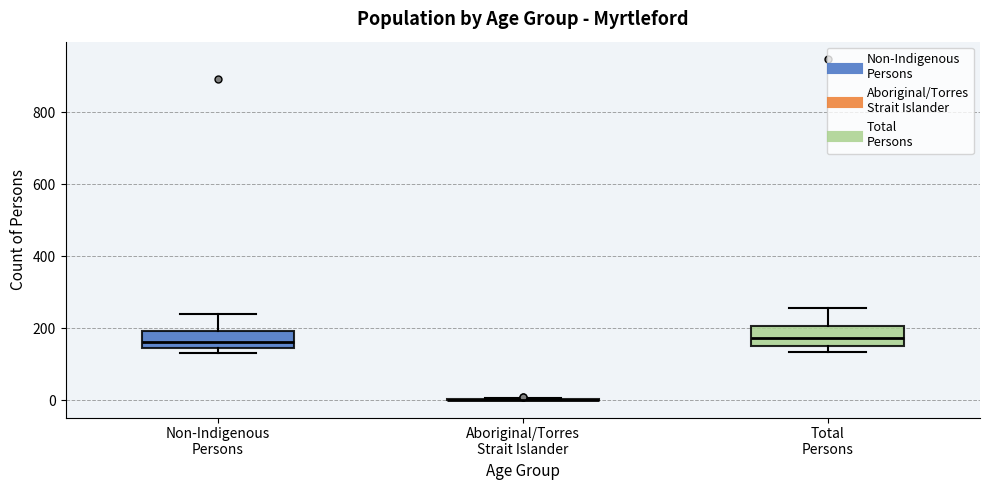

Reading left to right, read every box against the y-axis: the position of its median line, the range the box covers, and the ends of its whiskers. The values are not printed on the chart, so give them approximately, as read against the axis.

Non-Indigenous Persons: median 160, box 140 to 200, whiskers 140 (just below the box's lower edge) to 240
Aboriginal/Torres Strait Islander: box collapsed to a line at 0, whiskers 0 to 0
Total Persons: median 180, box 160 to 200, whiskers 140 to 260